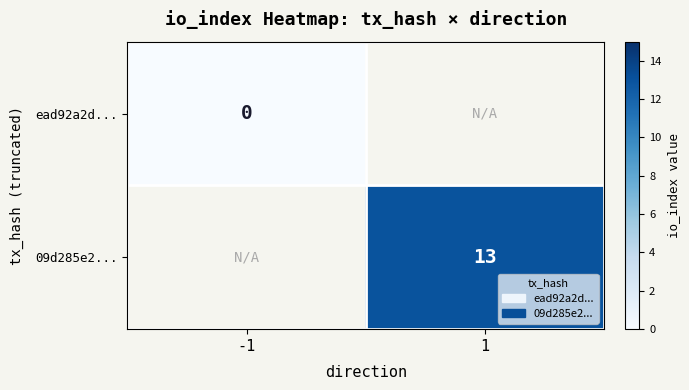

True or false: 09d285e2... has a value of 23 at 1.

False